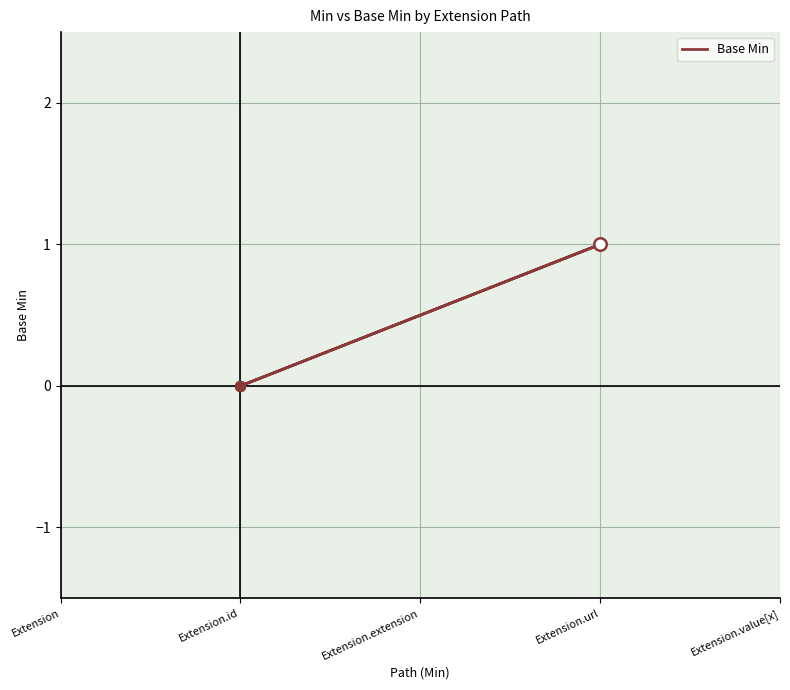

Where is the first local maximum?

Extension.url